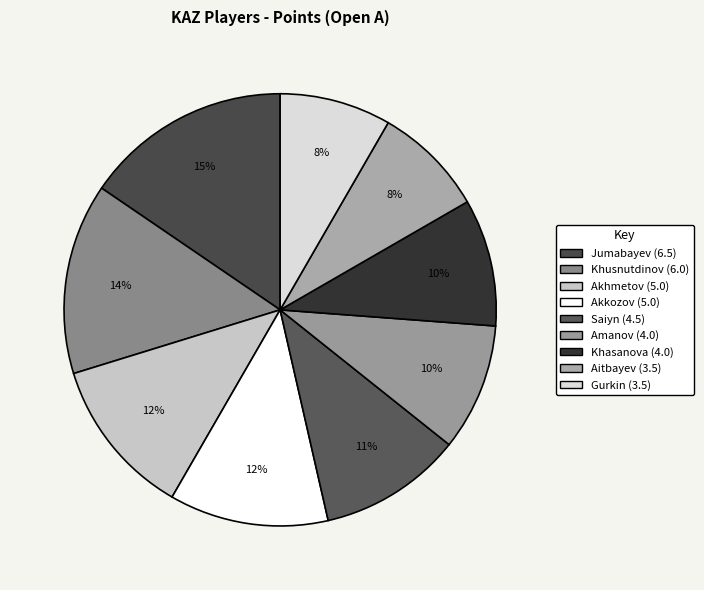

What is the largest slice in the pie chart?

Jumabayev Rinat